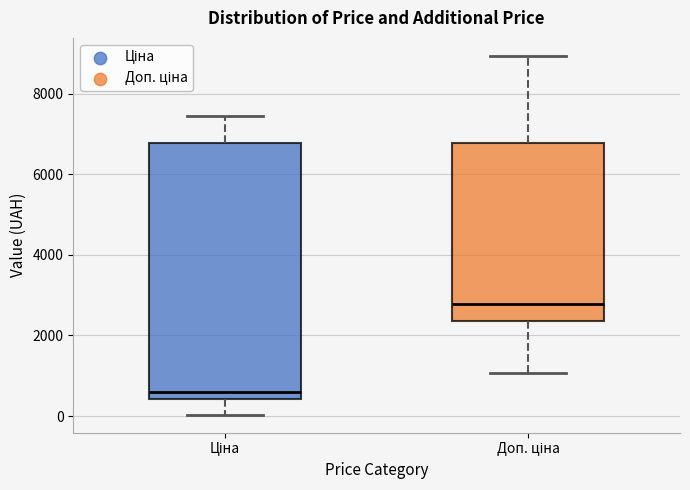

Where does the median line of the box for Ціна sit on the y-axis? The values are not printed on the chart, so give them approximately, as read against the axis.

600